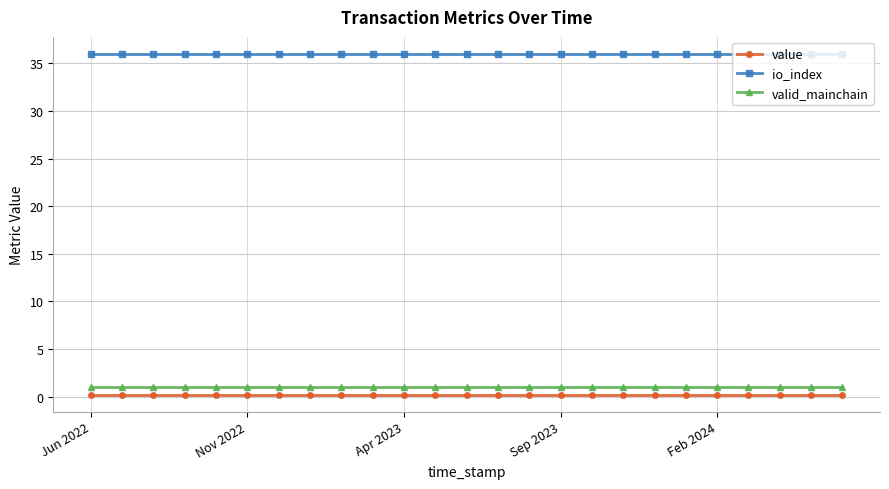

What is the value of the valid_mainchain point at the 22nd from the left?

1.0